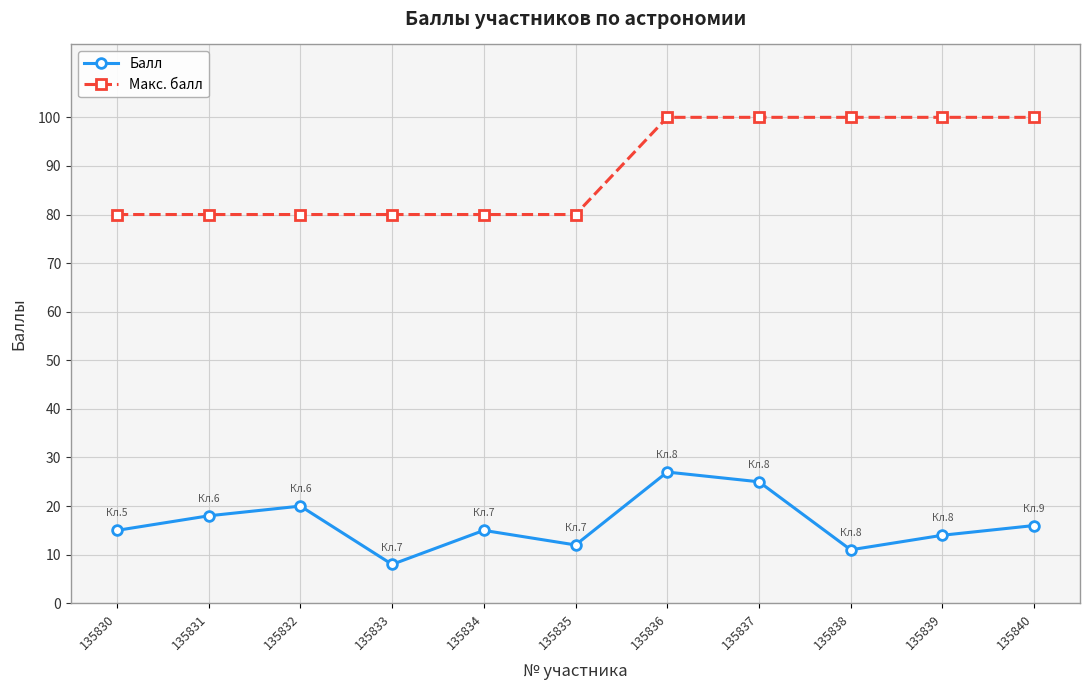

Reading left to right, extract all data points from this chart.

Балл: 15	18	20	8	15	12	27	25	11	14	16
Макс. балл: 80	80	80	80	80	80	100	100	100	100	100